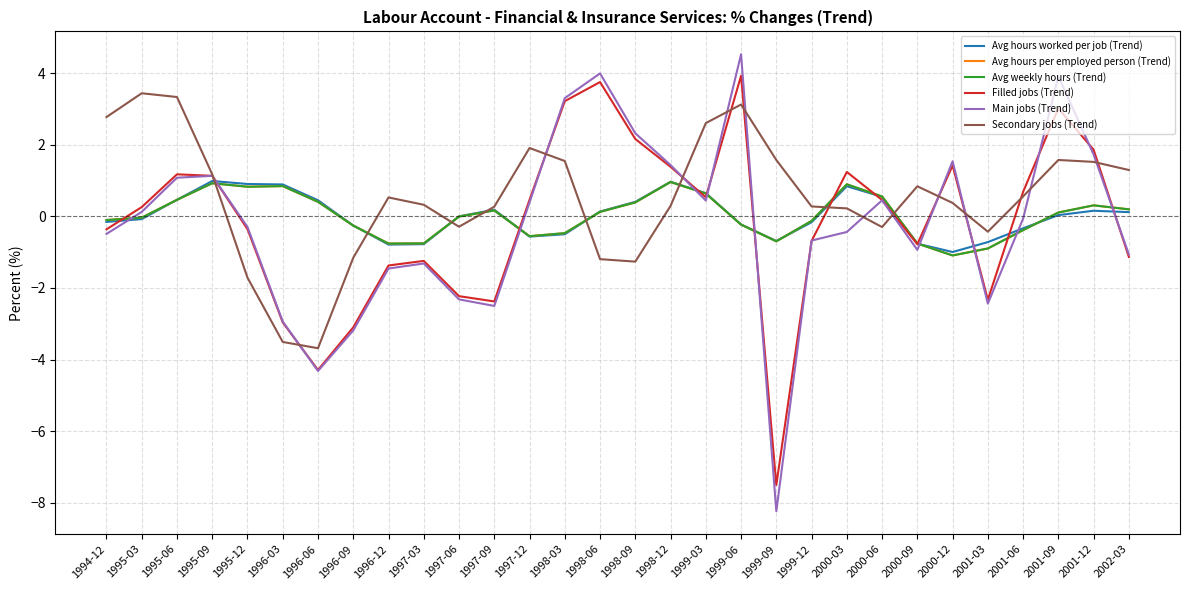

What position from the right is 1998-06?

16